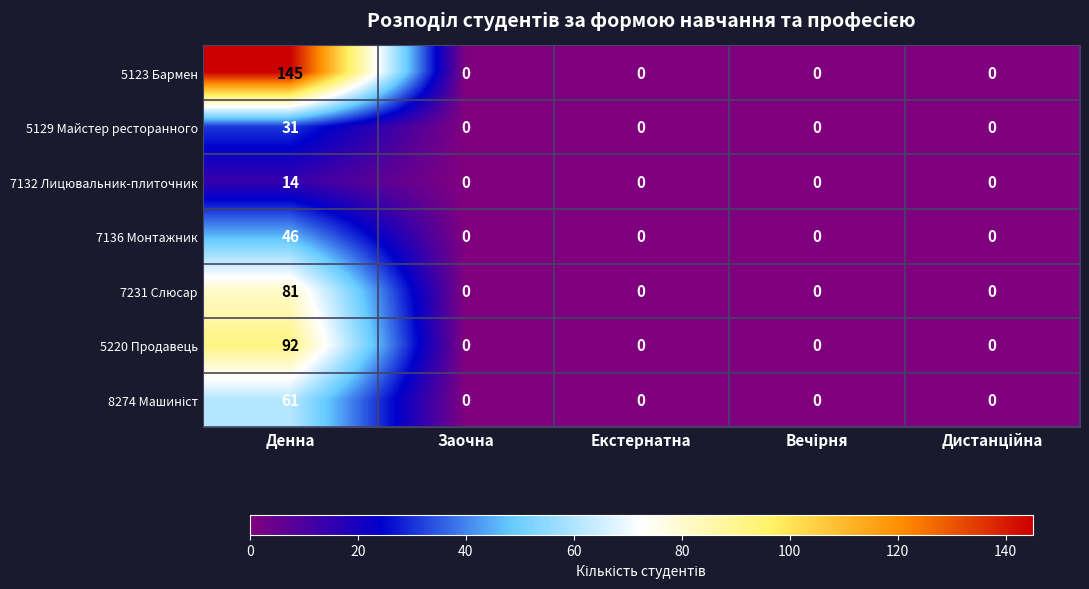

Which label corresponds to the largest value in the chart?

Денна